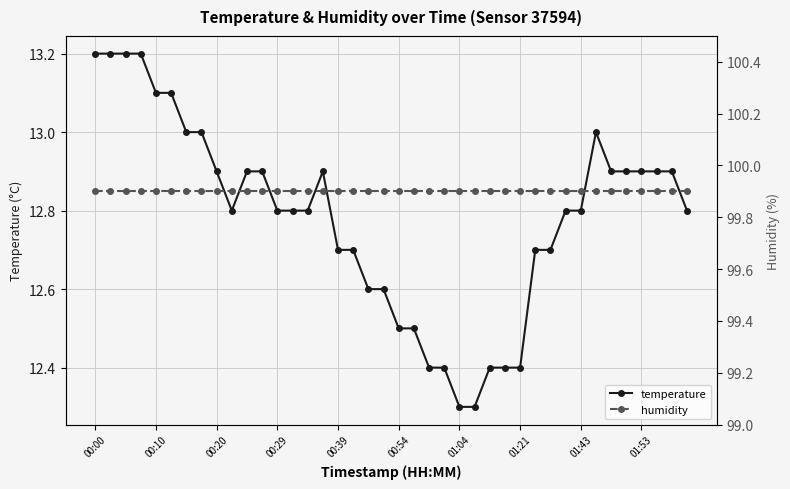

What is the value of the temperature point at the 1st from the left?

13.2